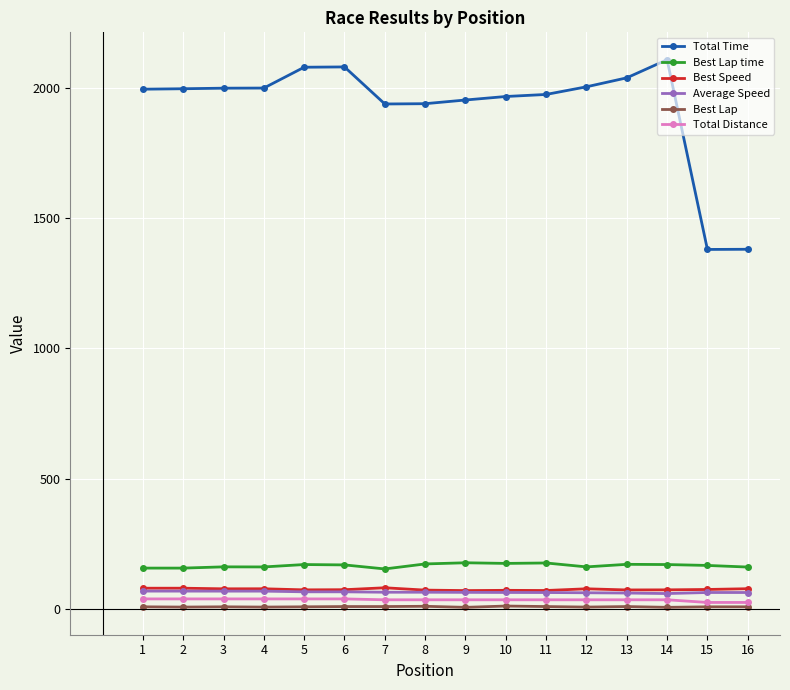

What is the spread (max minus min) of values at 3?

1993.7